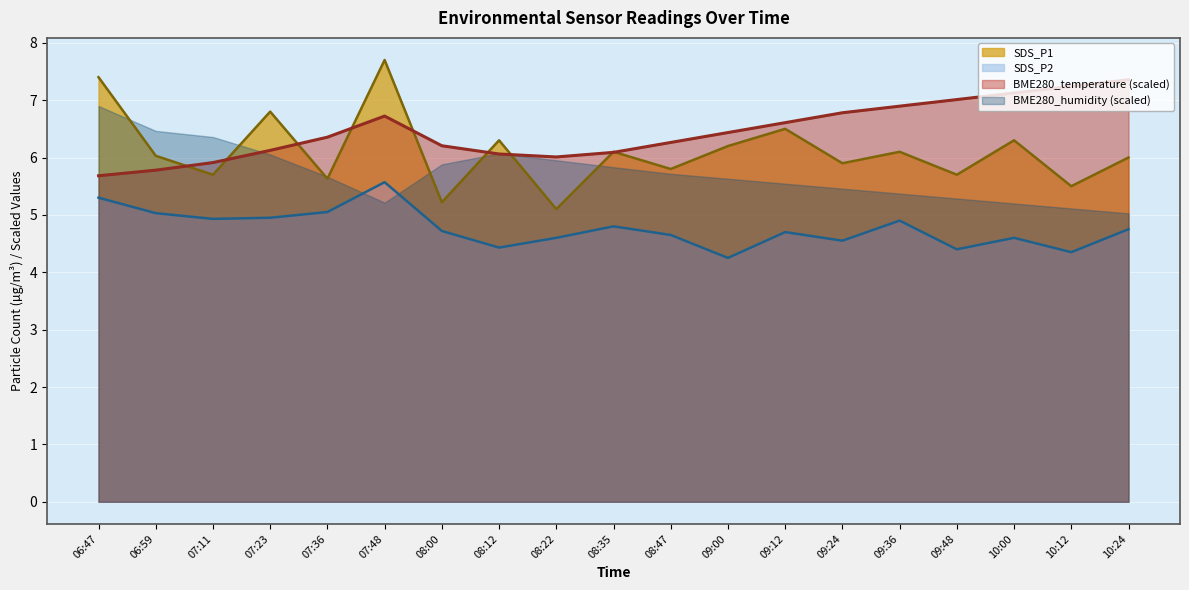

At which category does the chart reach its minimum across all series?

09:00